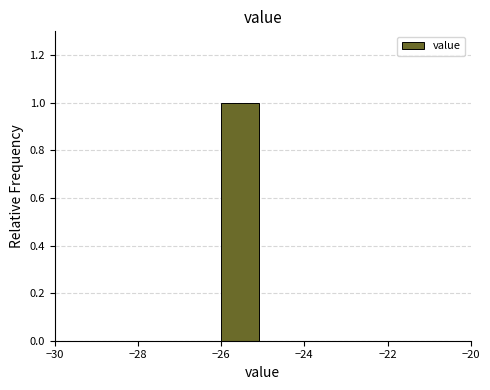

Reading left to right, transcribe this chart: for each bar, give the range it covers on the x-axis and its height. The values are not printed on the chart, so give them approximately, as read against the axis.

-30 to -29: 0
-29 to -28: 0
-28 to -27: 0
-27 to -26: 0
-26 to -25: 1
-25 to -24: 0
-24 to -23: 0
-23 to -22: 0
-22 to -21: 0
-21 to -20: 0